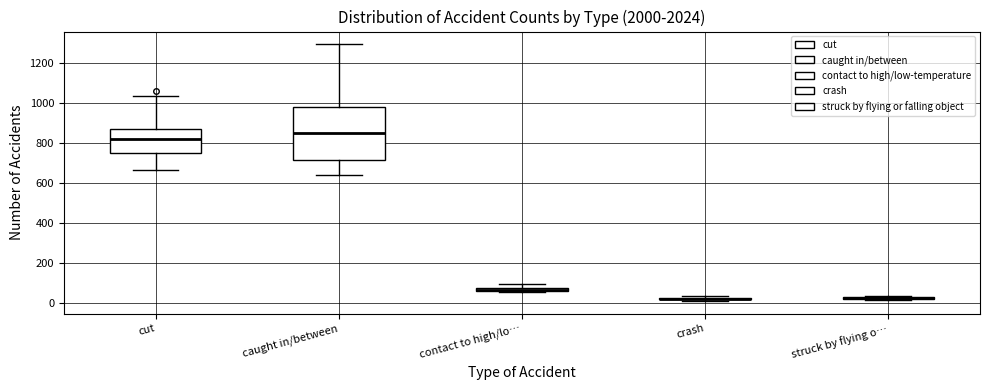

Comparing the boxes themselves (not the whiskers), which one is the tallest?

caught in/between